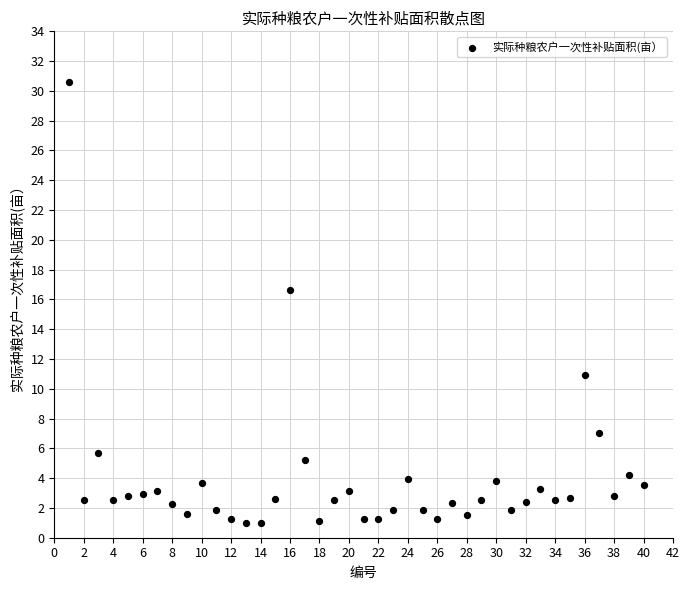

What Y value in the scatter plot is closest to 15?

16.6